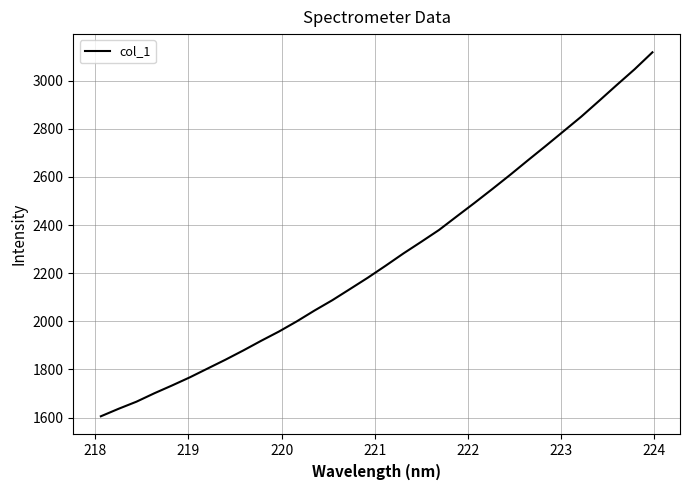

True or false: there are more than 0 points higher than both neighbors.

False